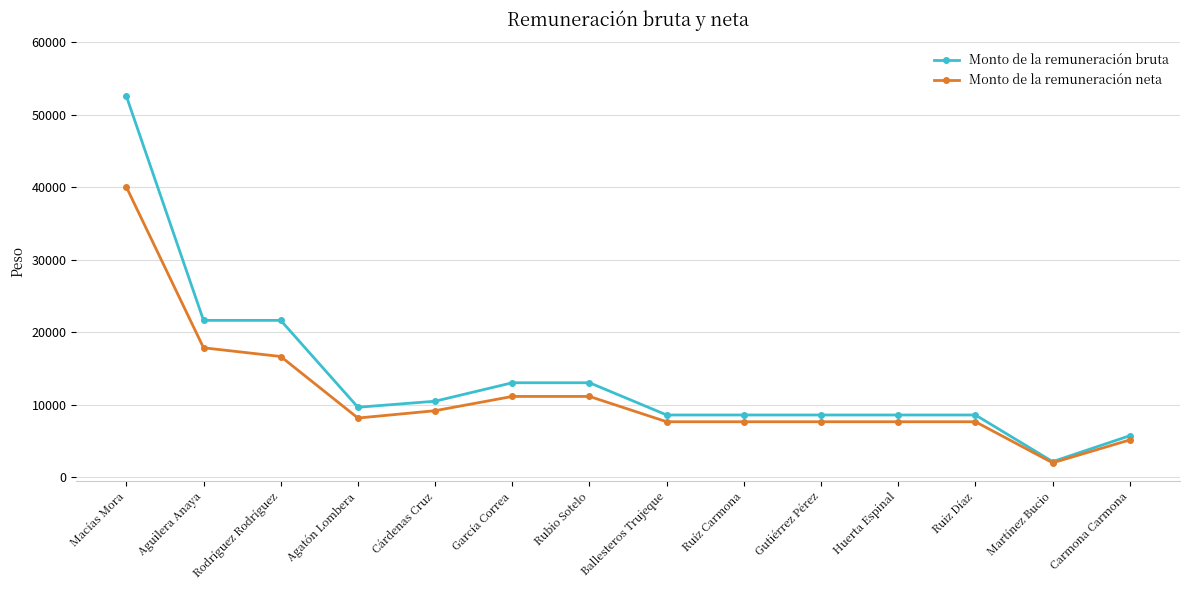

What is the spread (max minus min) of values at Ballesteros Trujeque?

934.6